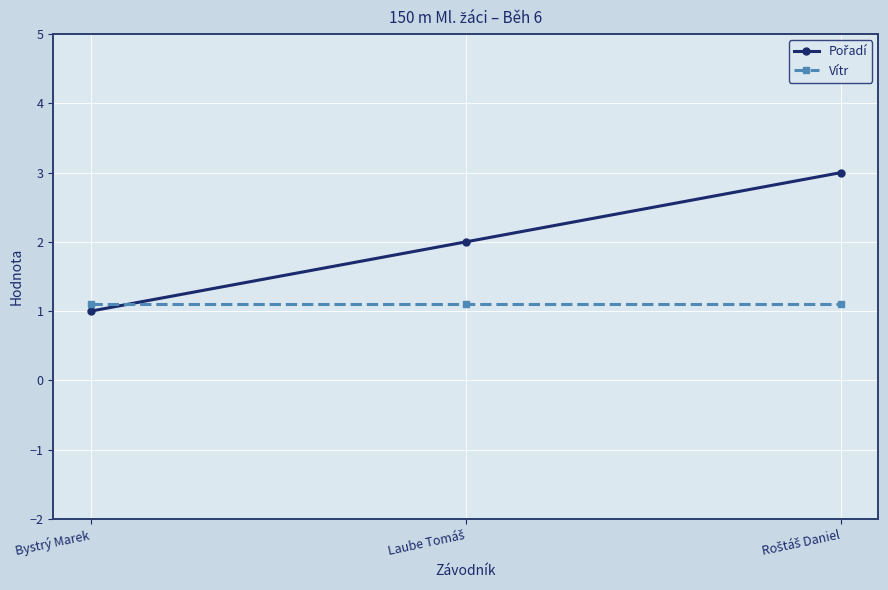

What is the maximum value shown in the chart?

3.0